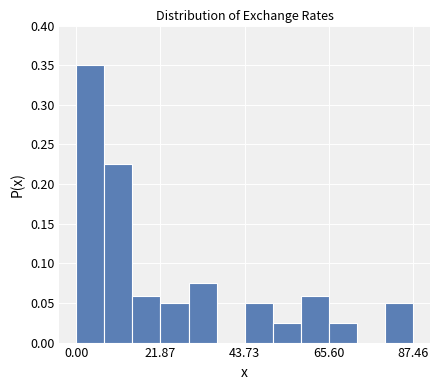

Around what value on the x-axis is the tallest bar? Give the approximate position of its centre, as read against the axis.

5